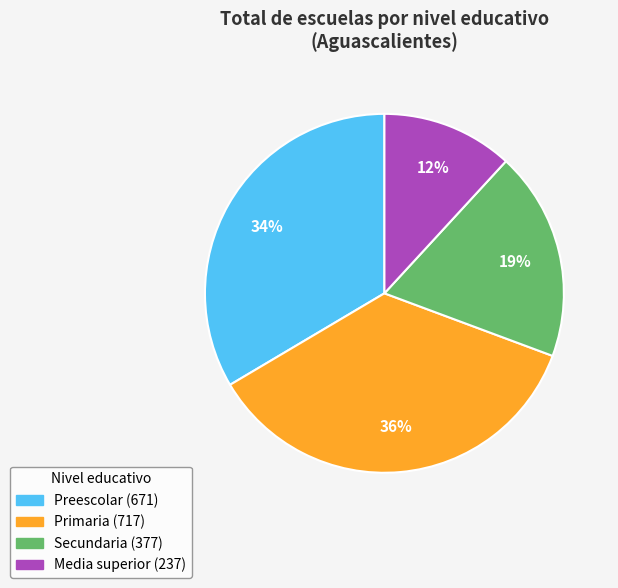

Between Secundaria and Preescolar, which is larger?

Preescolar